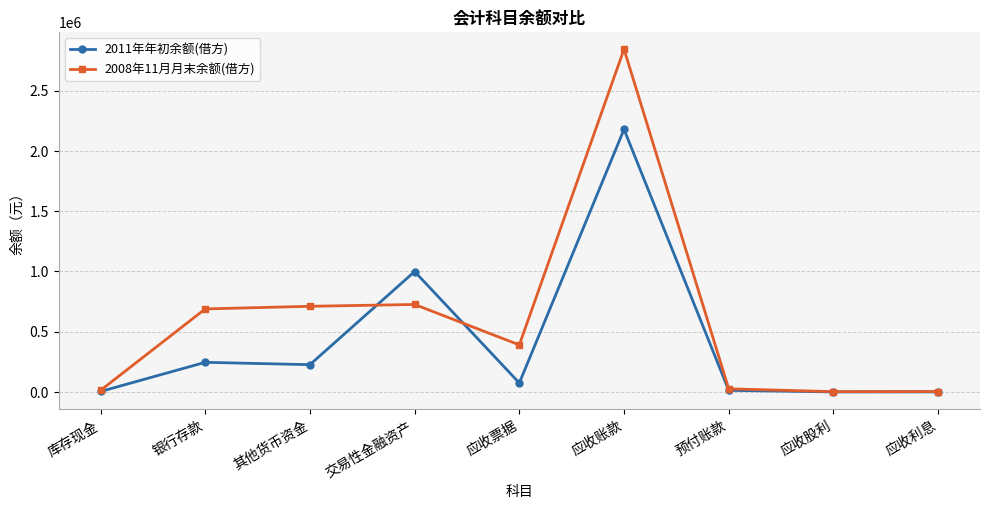

The value of 2011年年初余额(借方) at 应收账款 is 3430095.6. True or false?

False